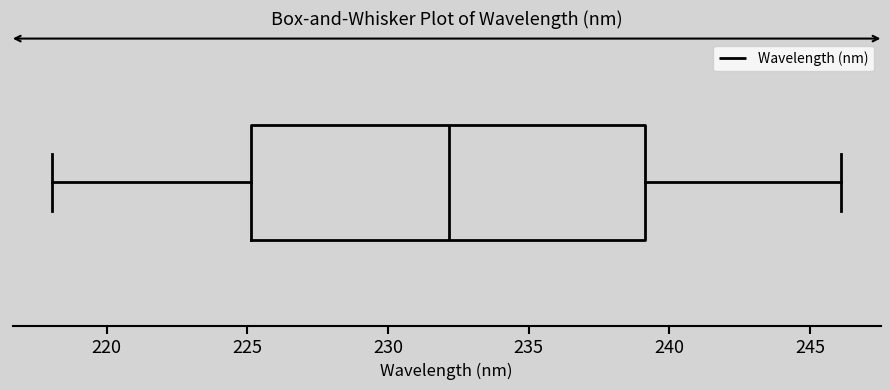

Transcribe this box plot: give where the median line is, the range the box spans, and where the two whiskers end, as read against the x-axis. The values are not printed on the chart, so give them approximately, as read against the axis.

median 232, box 225 to 239, whiskers 218 to 246